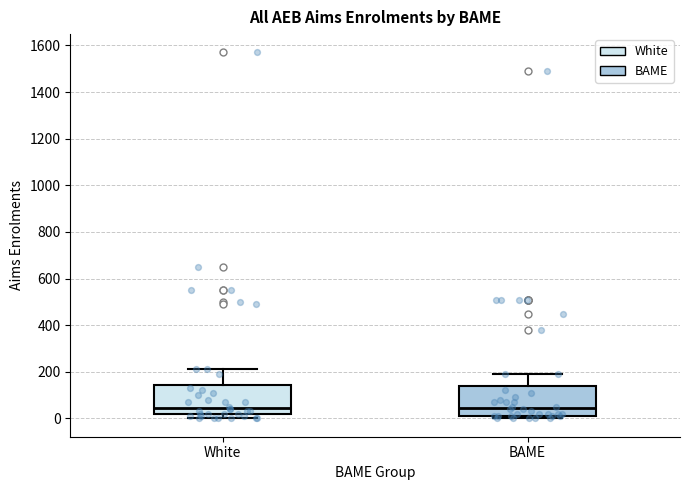

Where is the upper edge of the box for White on the y-axis? The values are not printed on the chart, so give them approximately, as read against the axis.

140